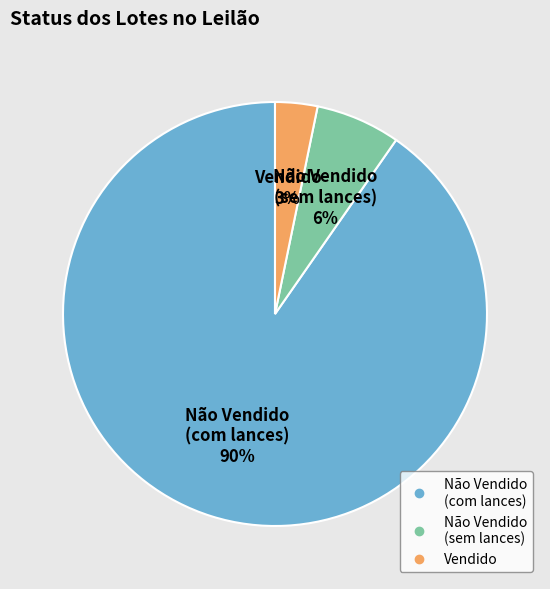

Is there a majority slice in this chart?

Yes